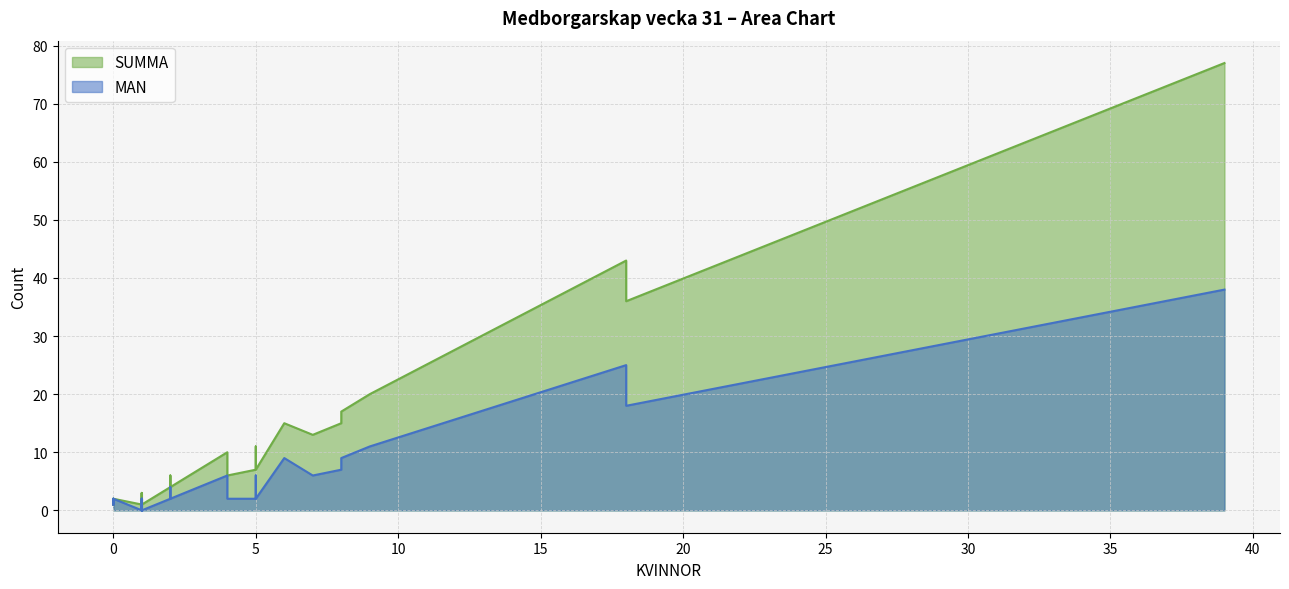

True or false: MAN and SUMMA intersect in this chart.

False